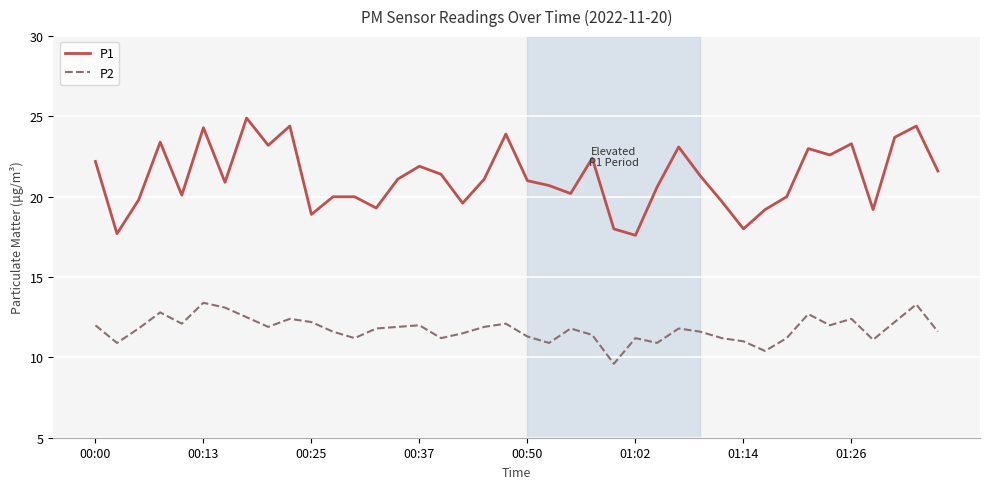

How many lines are shown in the chart?

2